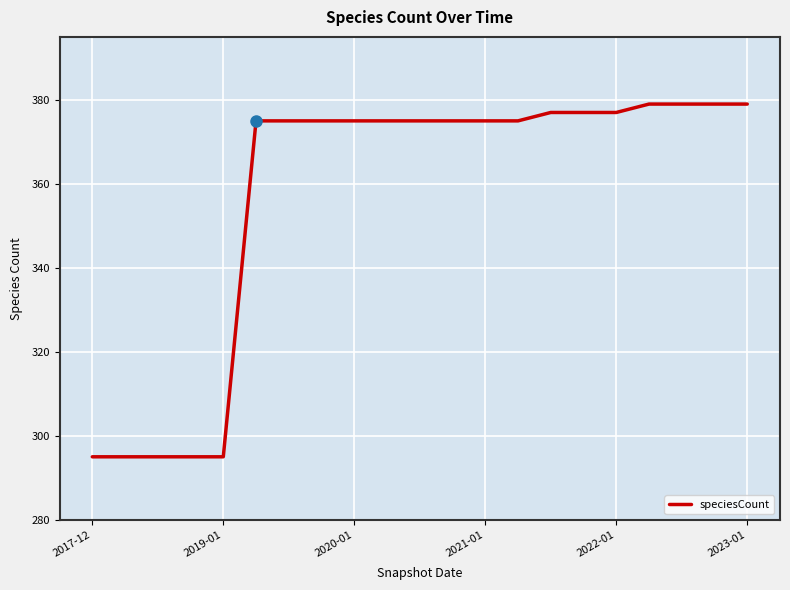

What is the greatest value displayed?

379